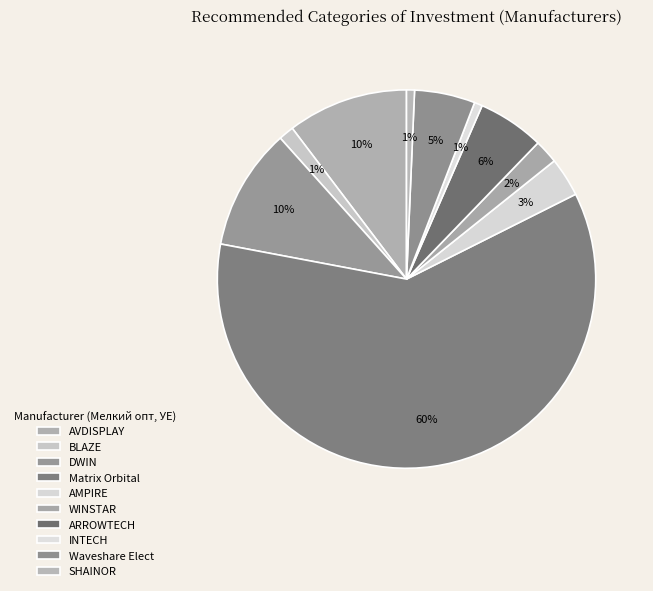

Count the number of slices in the pie.

10